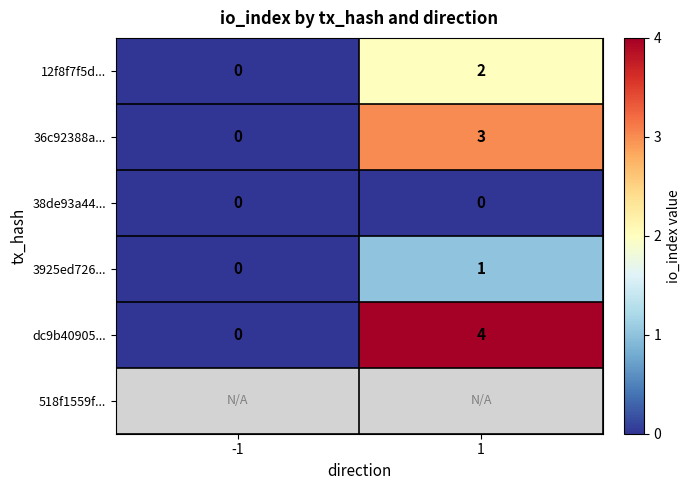

How many distinct data groups are displayed?

6